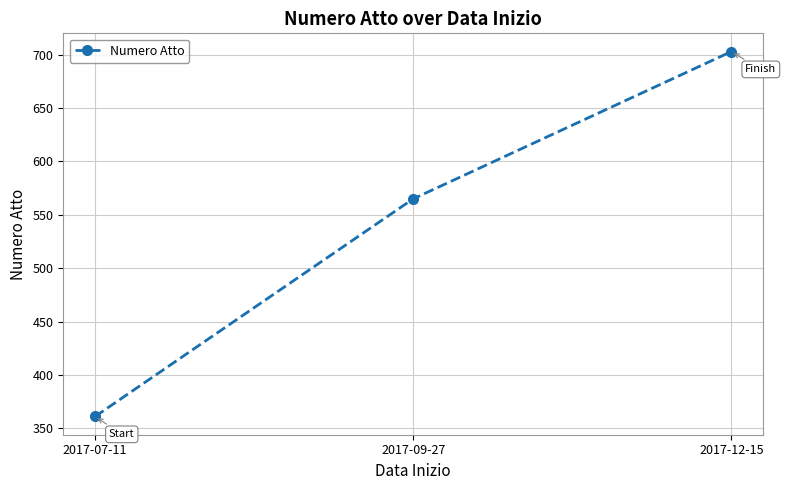

Which category has the lowest value across all series?

2017-07-11